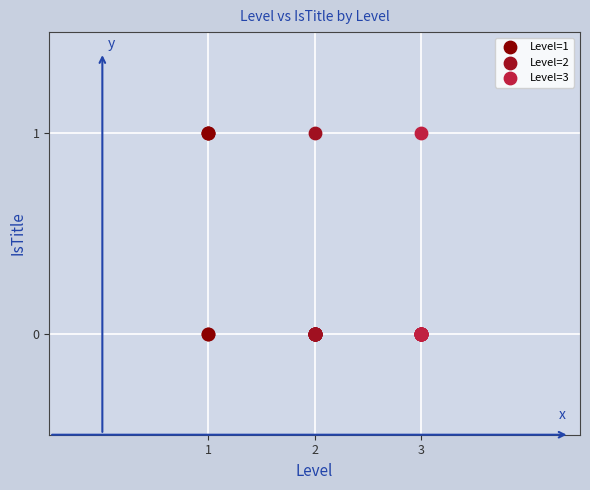

What are all the series names shown in the legend?

Level=1, Level=2, Level=3